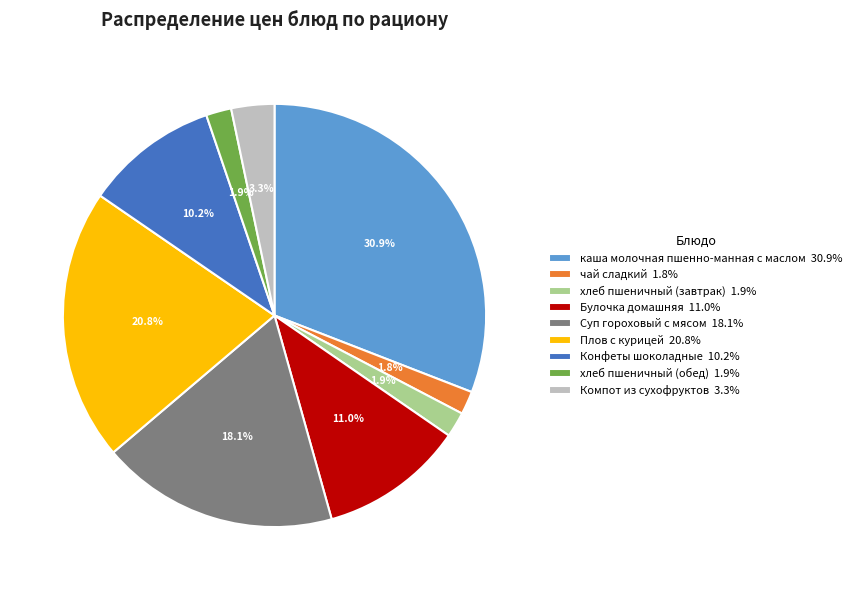

Which has a higher value, чай сладкий 1.8% or Плов с курицей 20.8%?

Плов с курицей 20.8%